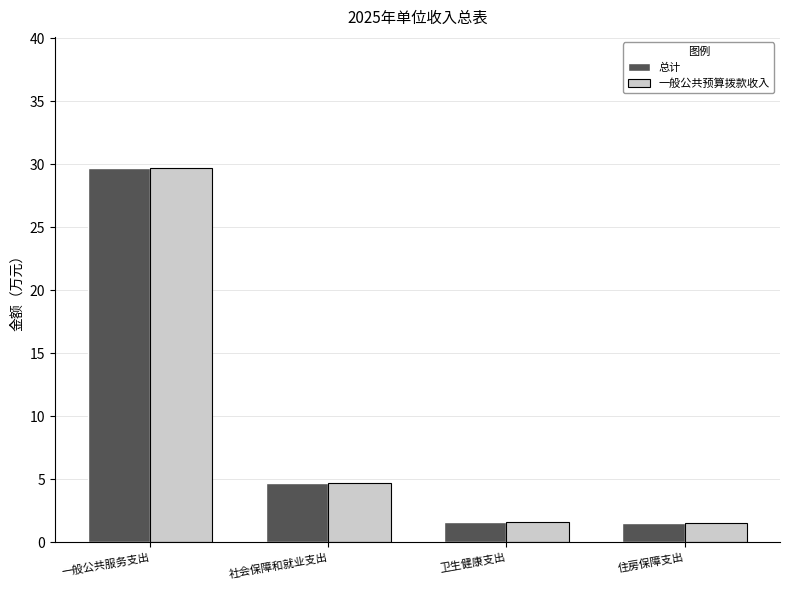

Does the chart contain stacked bars?

No